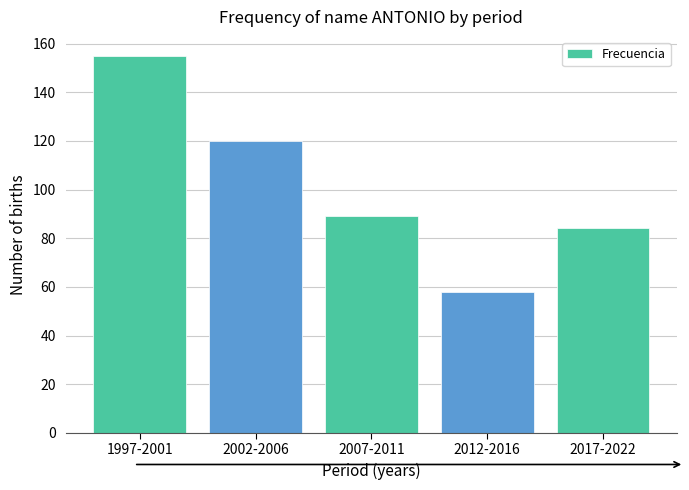

Reading left to right, what are all the values shown in this chart?

155	120	89	58	84